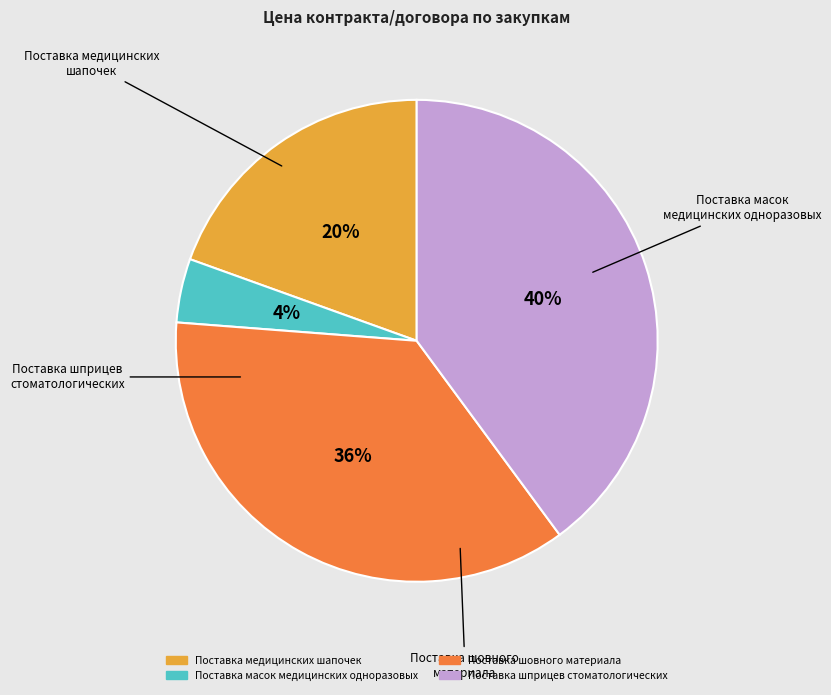

Is it true that Поставка шприцев стоматологических is 51% of the pie?

False